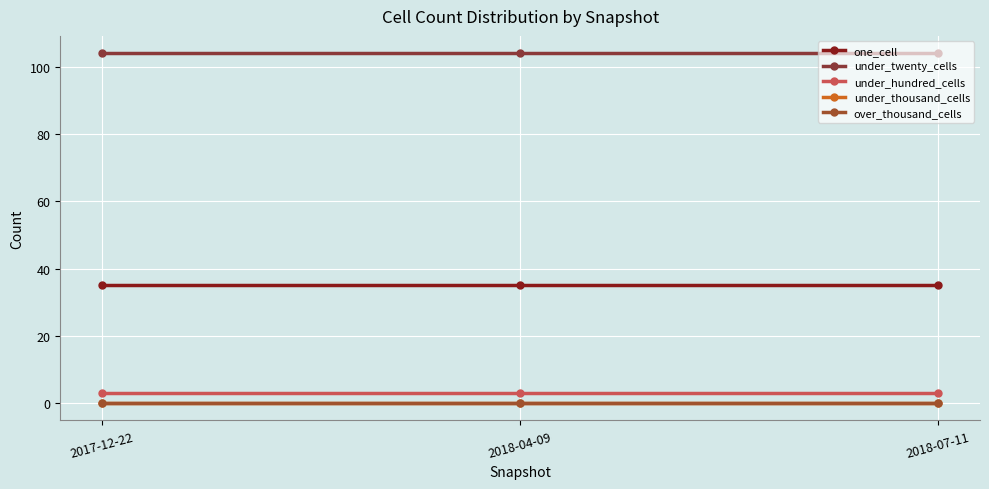

Between 2018-07-11 and 2017-12-22, which is larger?

2018-07-11